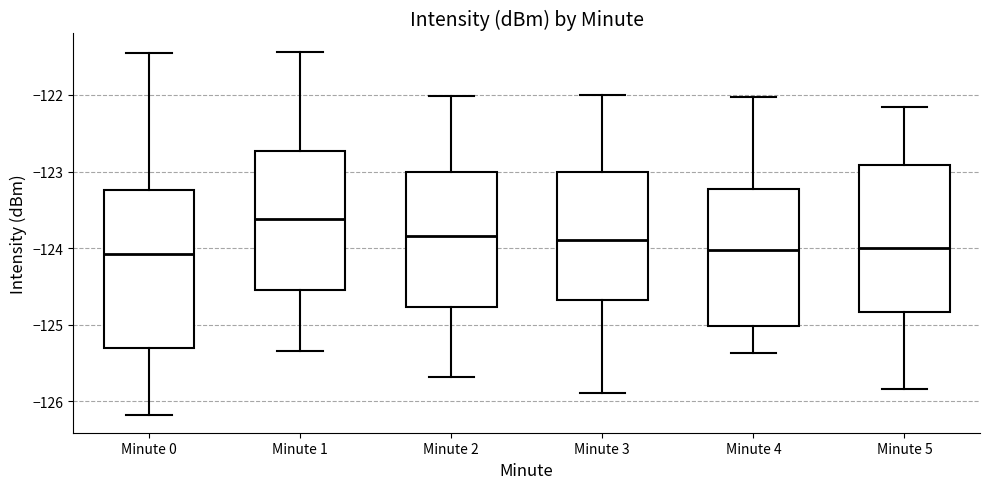

Reading left to right, read every box against the y-axis: the position of its median line, the range the box covers, and the ends of its whiskers. The values are not printed on the chart, so give them approximately, as read against the axis.

Minute 0: median -124.1, box -125.3 to -123.2, whiskers -126.2 to -121.5
Minute 1: median -123.6, box -124.5 to -122.7, whiskers -125.3 to -121.4
Minute 2: median -123.8, box -124.8 to -123.0, whiskers -125.7 to -122.0
Minute 3: median -123.9, box -124.7 to -123.0, whiskers -125.9 to -122.0
Minute 4: median -124.0, box -125.0 to -123.2, whiskers -125.4 to -122.0
Minute 5: median -124.0, box -124.8 to -122.9, whiskers -125.8 to -122.2